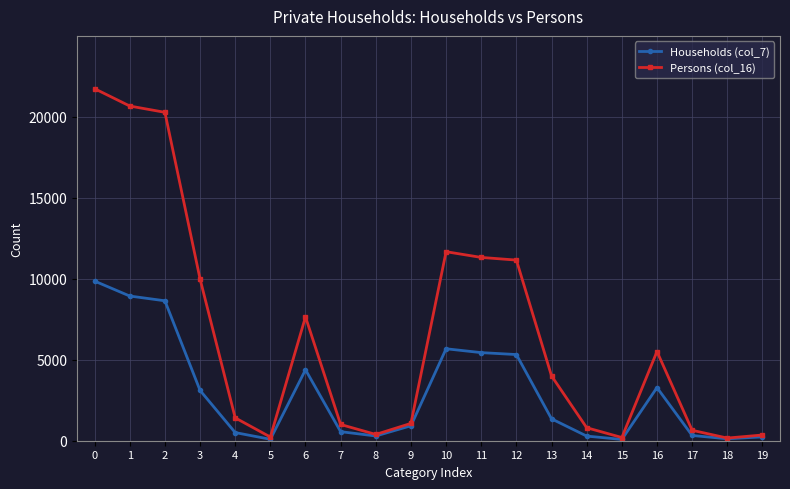

Where is the first local minimum for Households (col_7)?

5